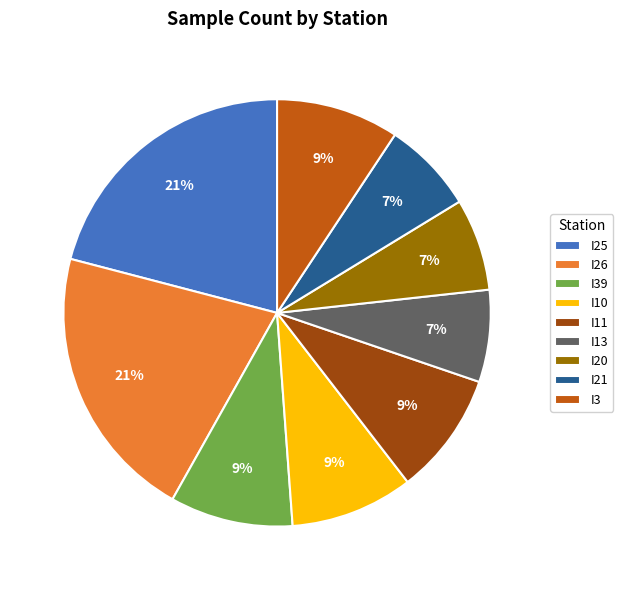

Do I20 and I10 together represent more than half of the pie?

No